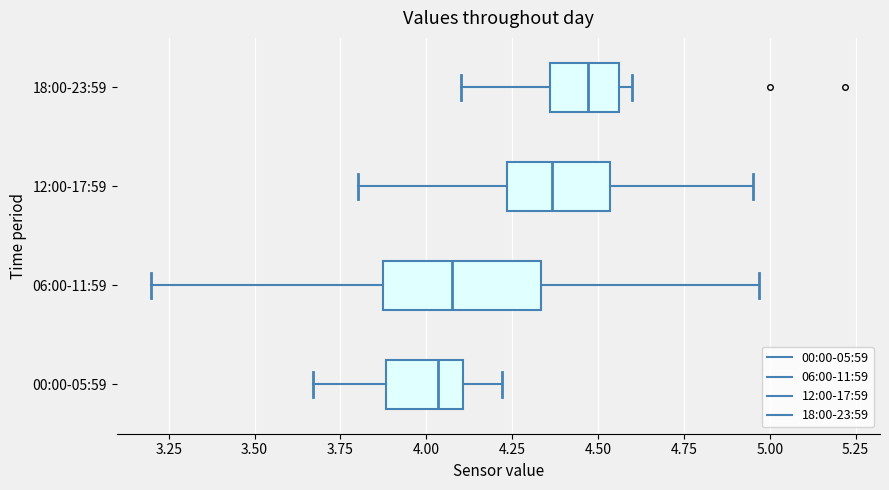

Which box is the widest, from its left edge to its right edge?

06:00-11:59